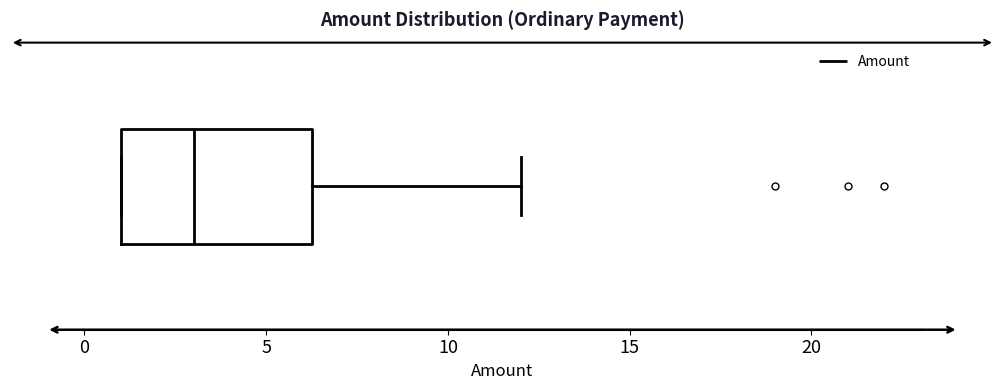

Transcribe this box plot: give where the median line is, the range the box spans, and where the two whiskers end, as read against the x-axis. The values are not printed on the chart, so give them approximately, as read against the axis.

median 3.0, box 1.0 to 6.5, whiskers 1.0 to 12.0